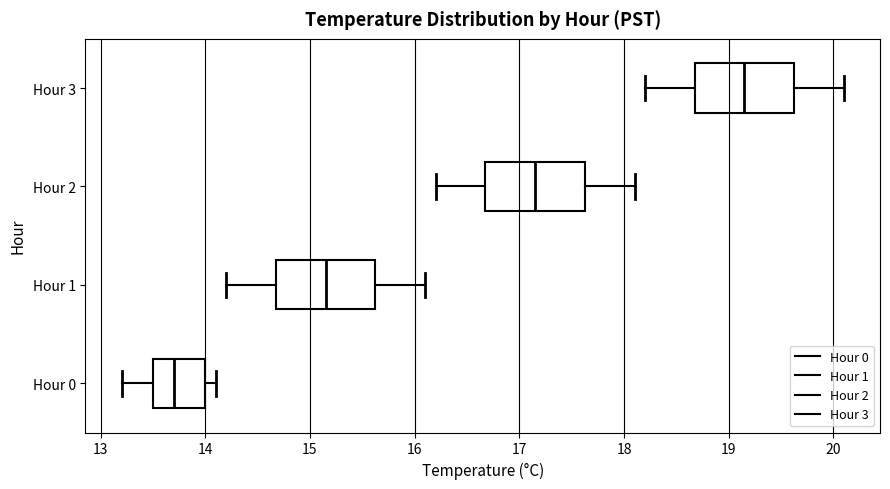

Where does the median line of the box for Hour 0 sit on the x-axis? The values are not printed on the chart, so give them approximately, as read against the axis.

13.7